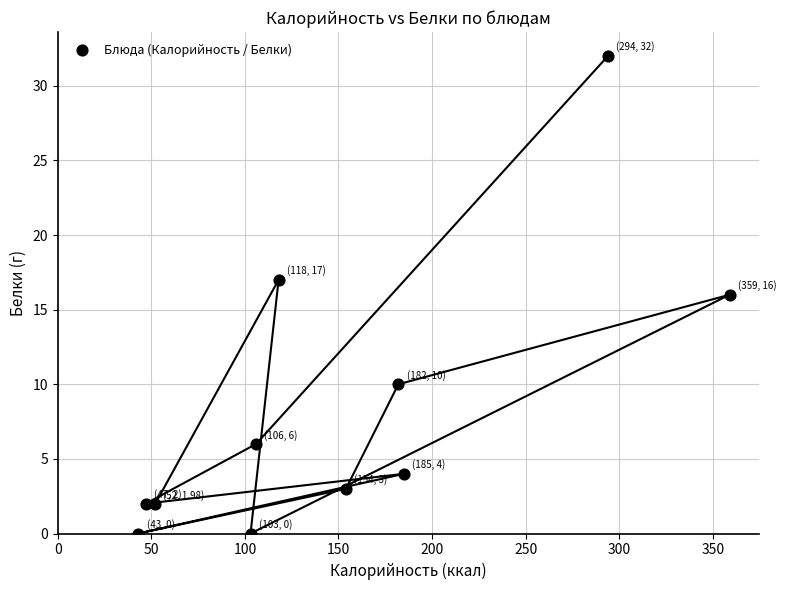

What is the range of X values (max minus min)?

316.0